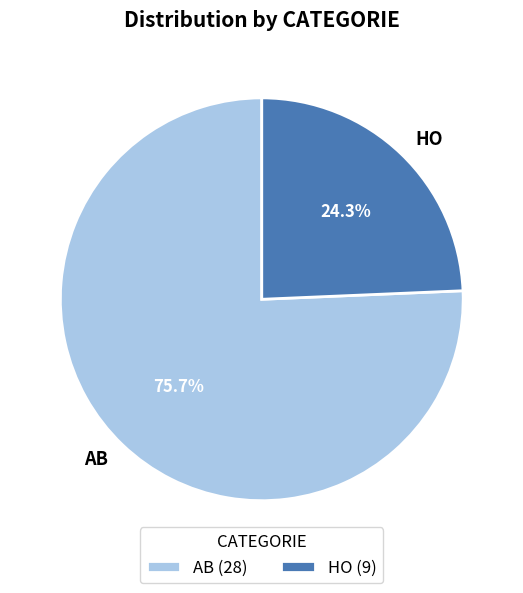

Which category has the smallest portion of the pie?

HO